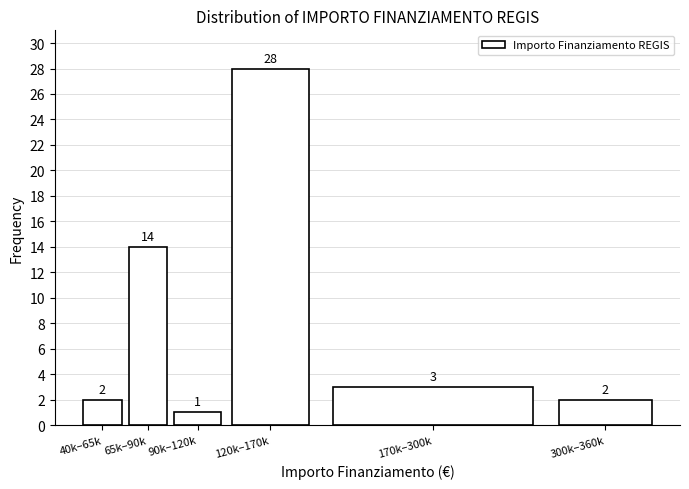

Reading left to right, transcribe all the data shown in this chart.

2	14	1	28	3	2